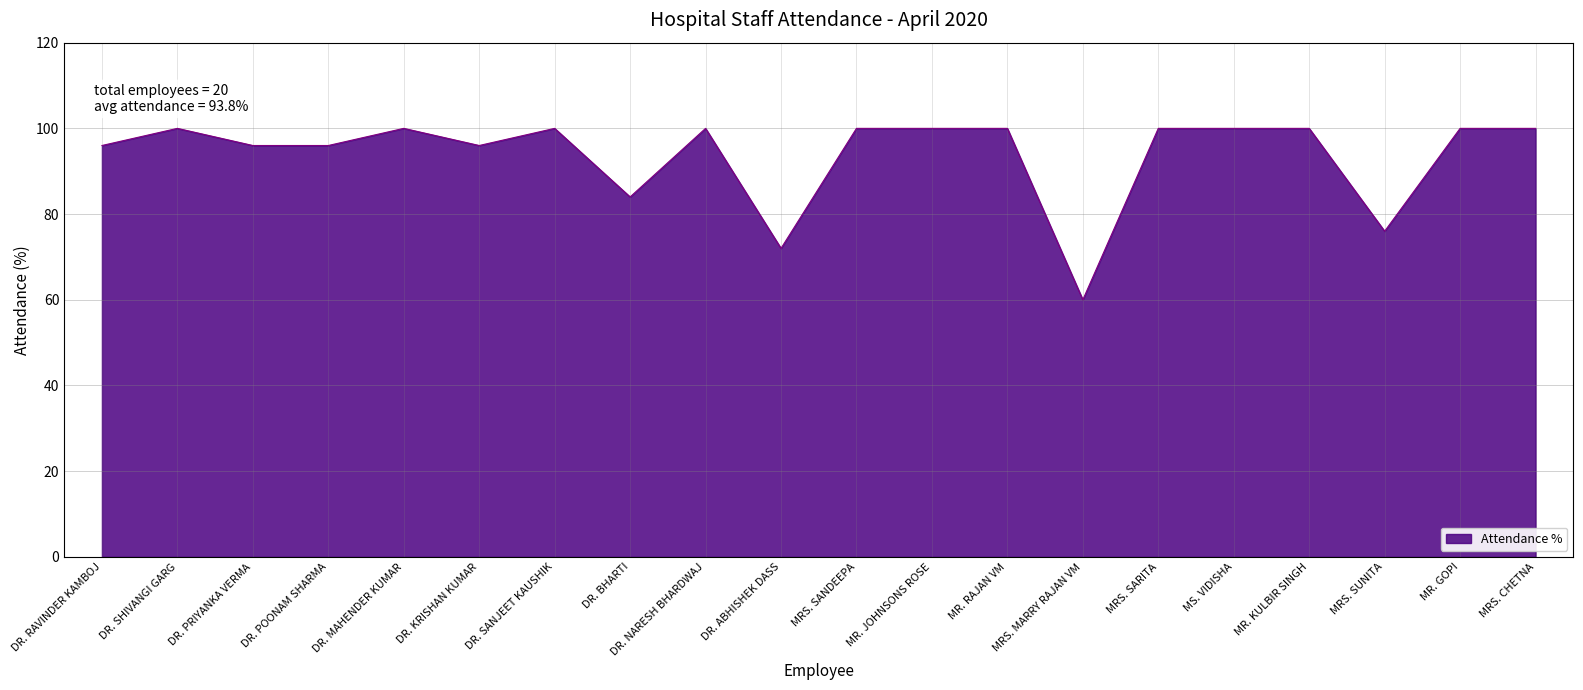

What position from the right is MR. RAJAN VM?

8